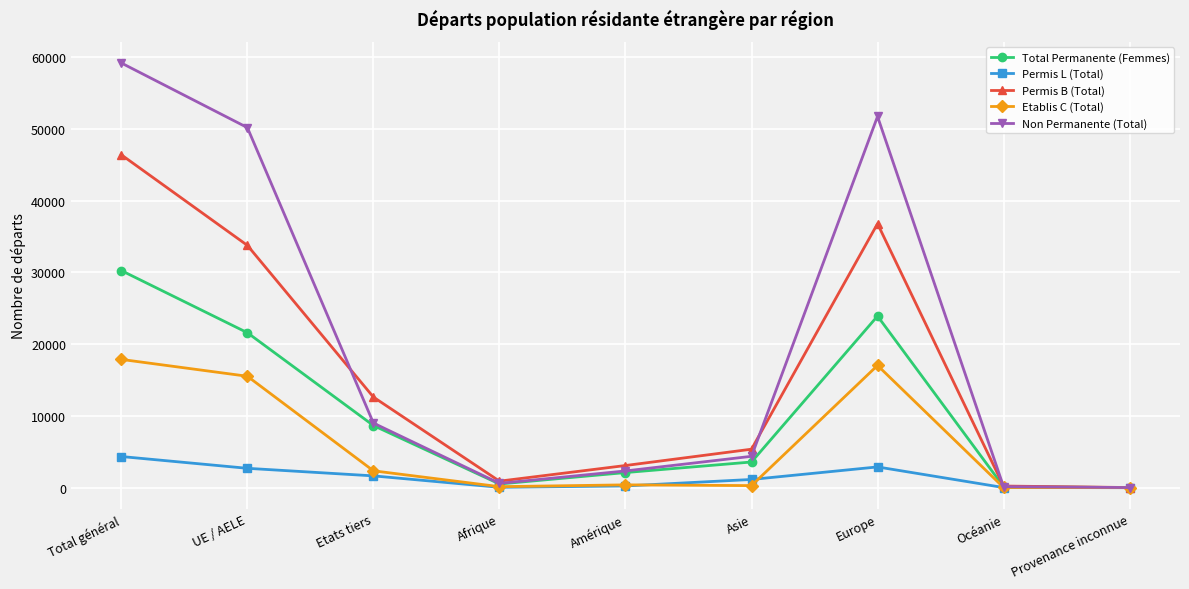

Which label corresponds to the largest value in the chart?

Total général